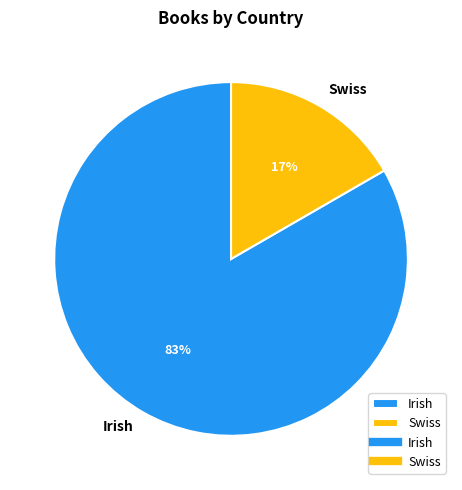

Combined, do Irish and Swiss account for over 50%?

Yes